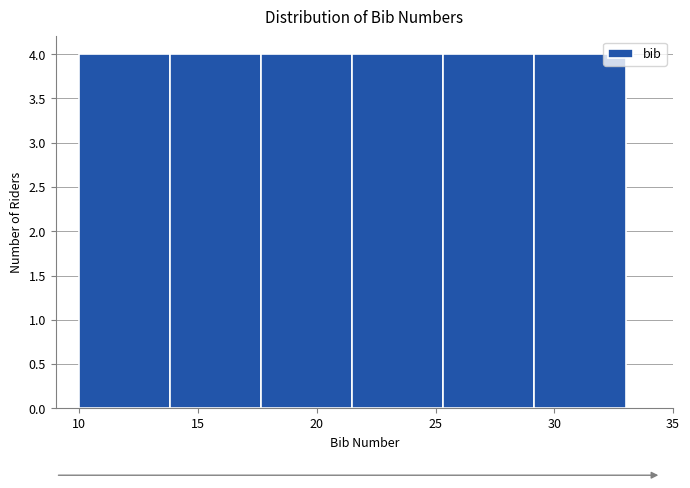

Reading left to right, list every bar in this chart as the range it spans on the x-axis followed by its height. Neither the bar edges nor the heights are printed on the chart, so give them approximately, as read against the axes.

10.0 to 14.0: 4
14.0 to 17.5: 4
17.5 to 21.5: 4
21.5 to 25.5: 4
25.5 to 29.0: 4
29.0 to 33.0: 4